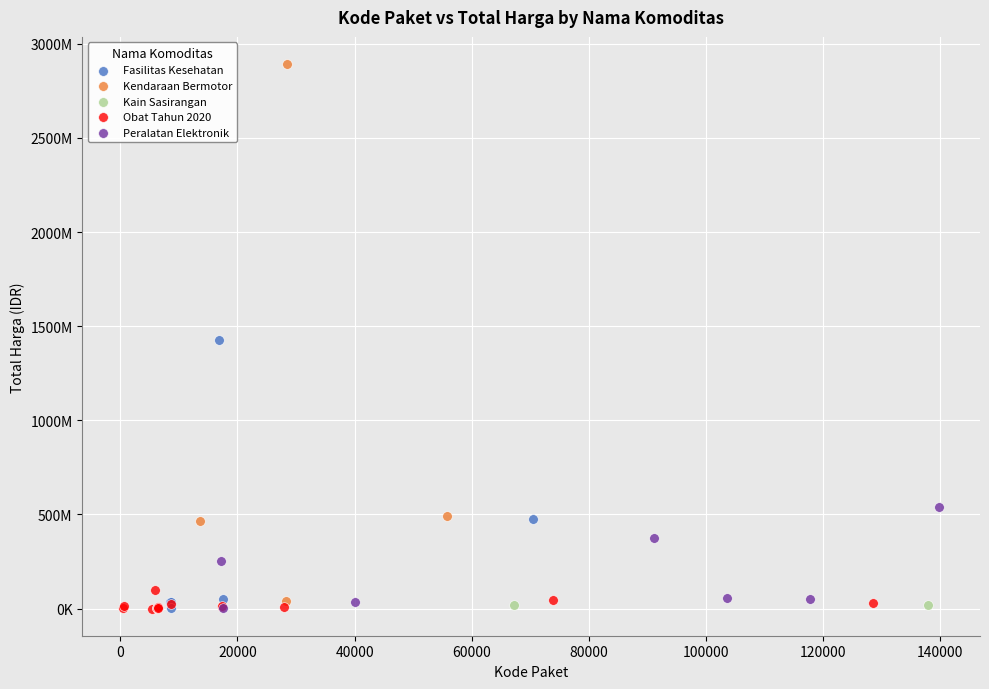

What are all the series names shown in the legend?

Fasilitas Kesehatan, Kendaraan Bermotor, Kain Sasirangan, Obat Tahun 2020, Peralatan Elektronik